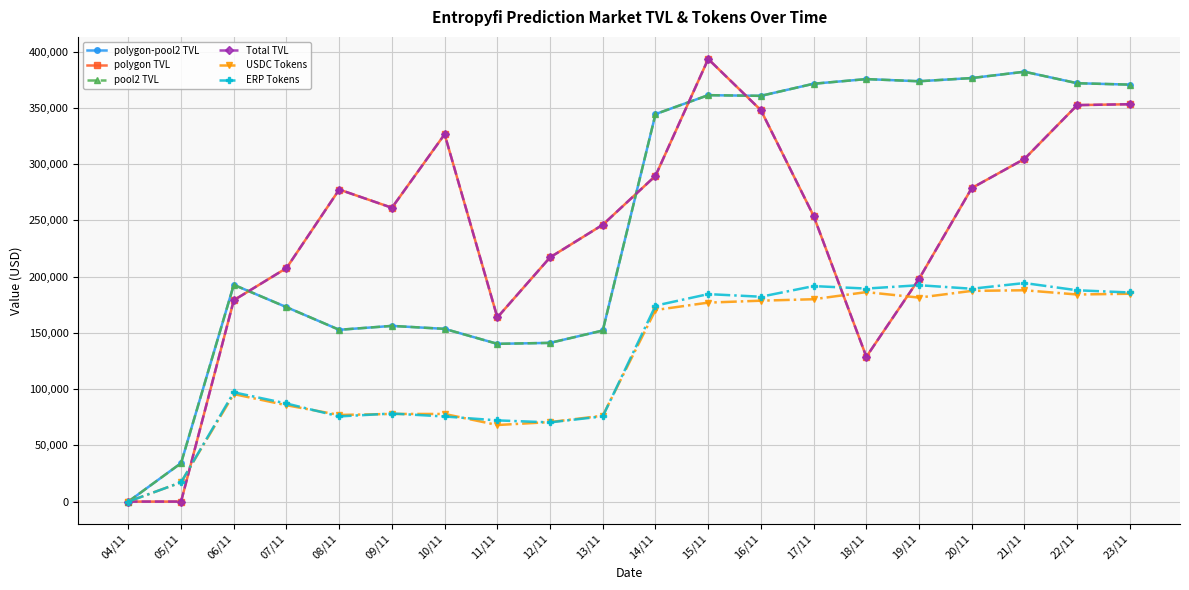

True or false: pool2 TVL and USDC Tokens cross at least once.

False